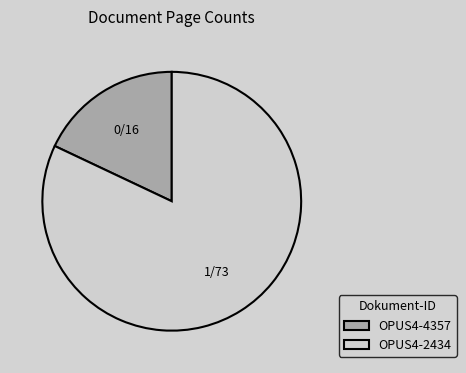

Is the sum of OPUS4-2434 and OPUS4-4357 greater than half?

Yes